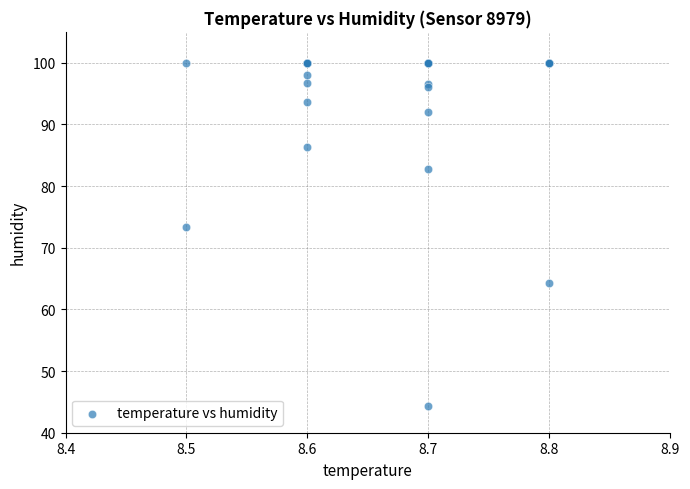

What Y value in the scatter plot is closest to 72?

73.3